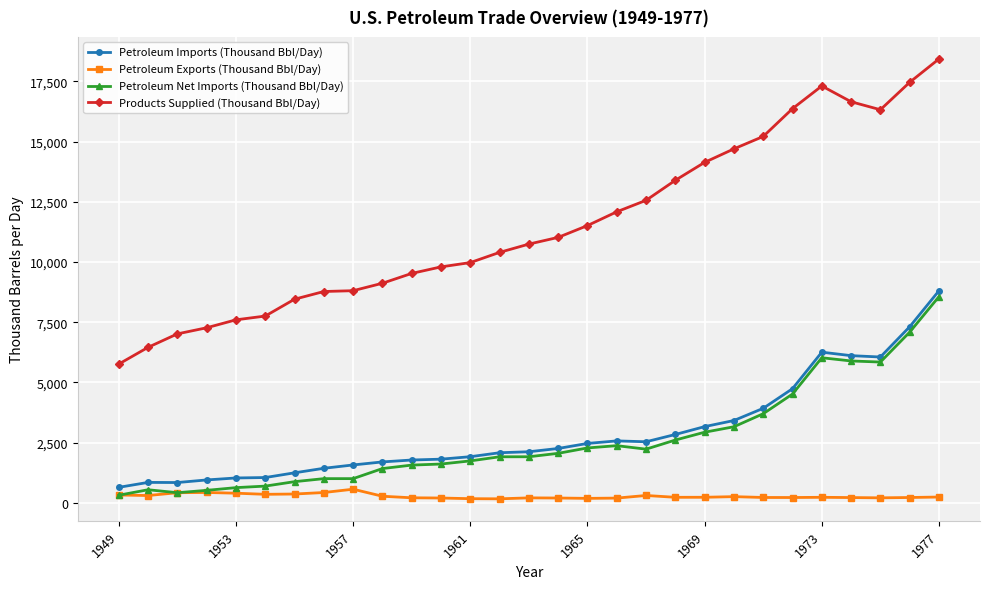

What is the value of the Products Supplied (Thousand Bbl/Day) point at the 23rd from the left?

15212.5